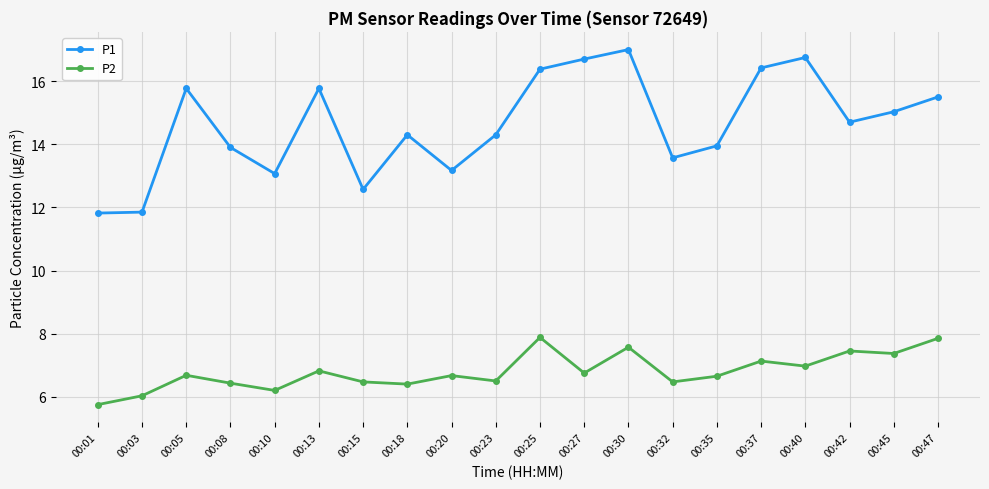

List the series in order of their overall mean, highest first.

P1, P2